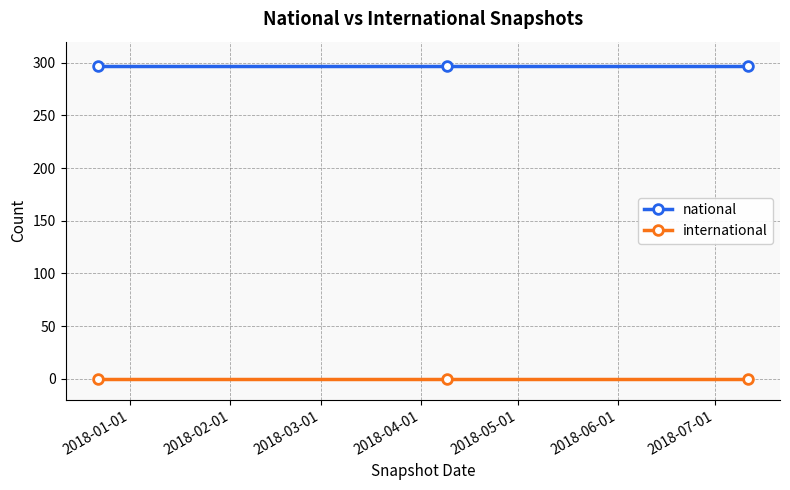

Rank the series by their maximum value, from highest to lowest.

national, international